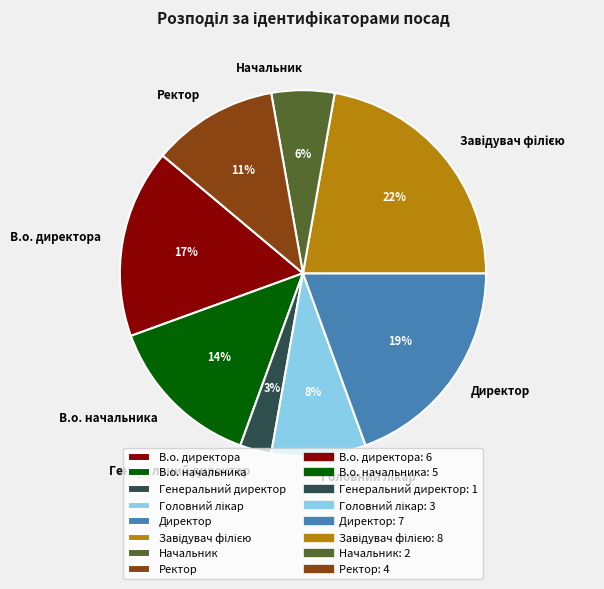

Does В.о. начальника account for over 50% of the chart?

No